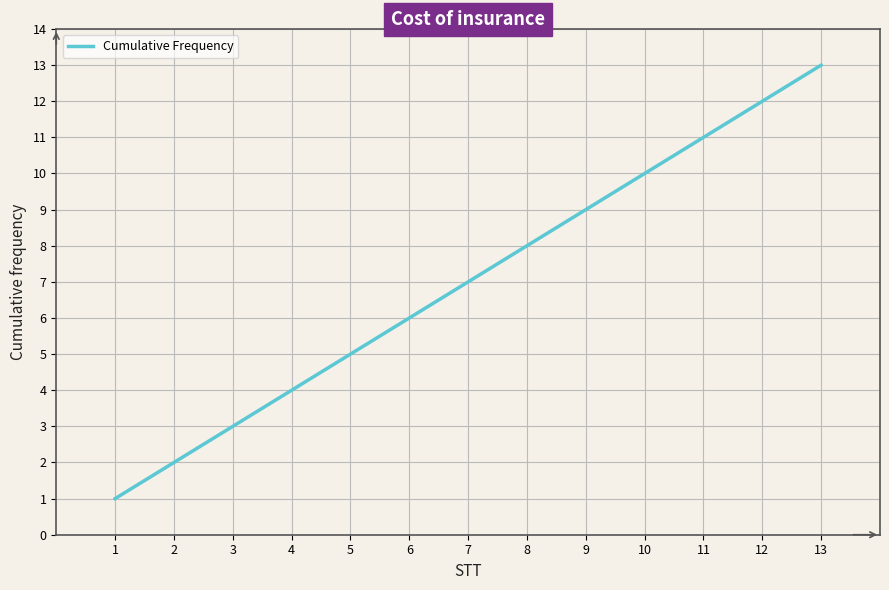

Reading right to left, extract all data points from this chart.

13	12	11	10	9	8	7	6	5	4	3	2	1